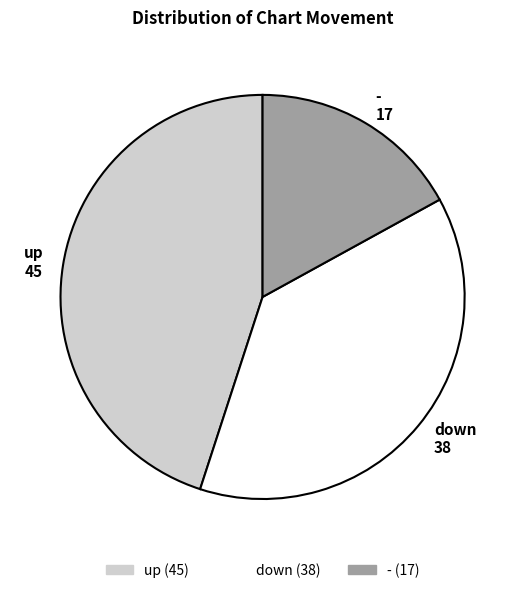

Which slice is the smallest?

-